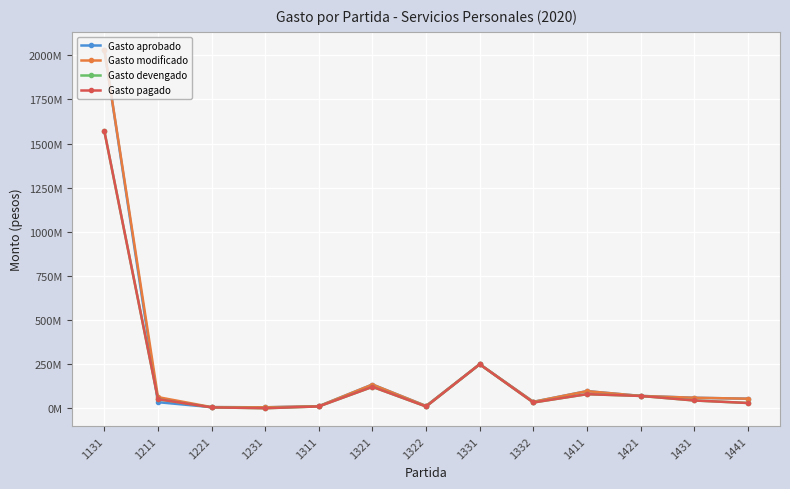

The value of Gasto modificado at 1411 is 154151339. True or false?

False